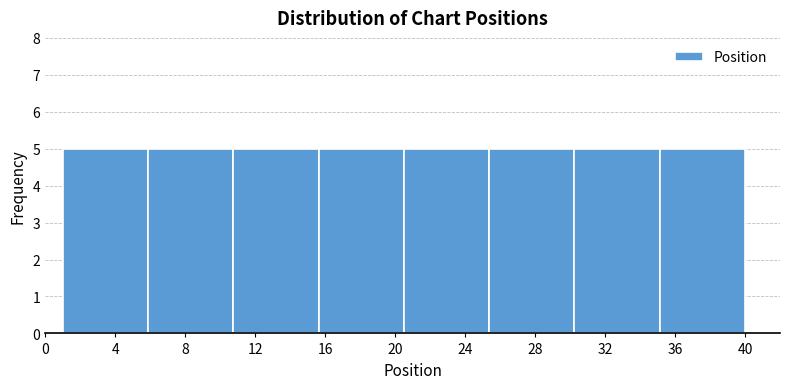

Reading left to right, list every bar in this chart as the range it spans on the x-axis followed by its height. Neither the bar edges nor the heights are printed on the chart, so give them approximately, as read against the axes.

1.0 to 6.0: 5
6.0 to 11.0: 5
11.0 to 15.5: 5
15.5 to 20.5: 5
20.5 to 25.5: 5
25.5 to 30.5: 5
30.5 to 35.0: 5
35.0 to 40.0: 5